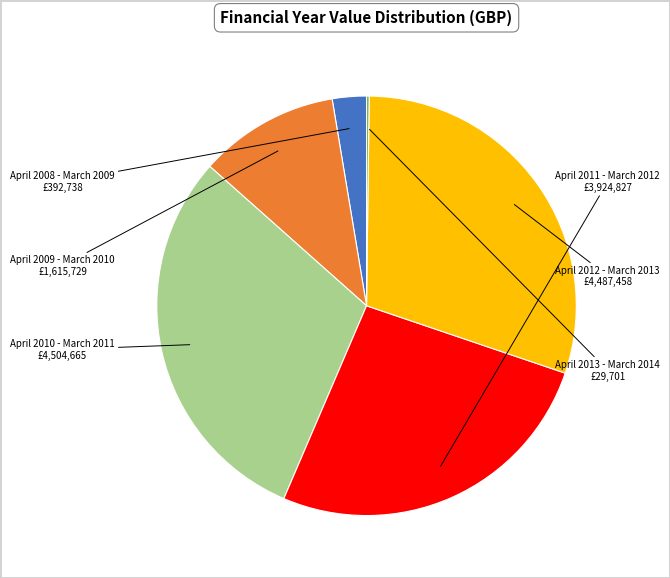

Does April 2009 - March 2010 represent more than half of the total?

No